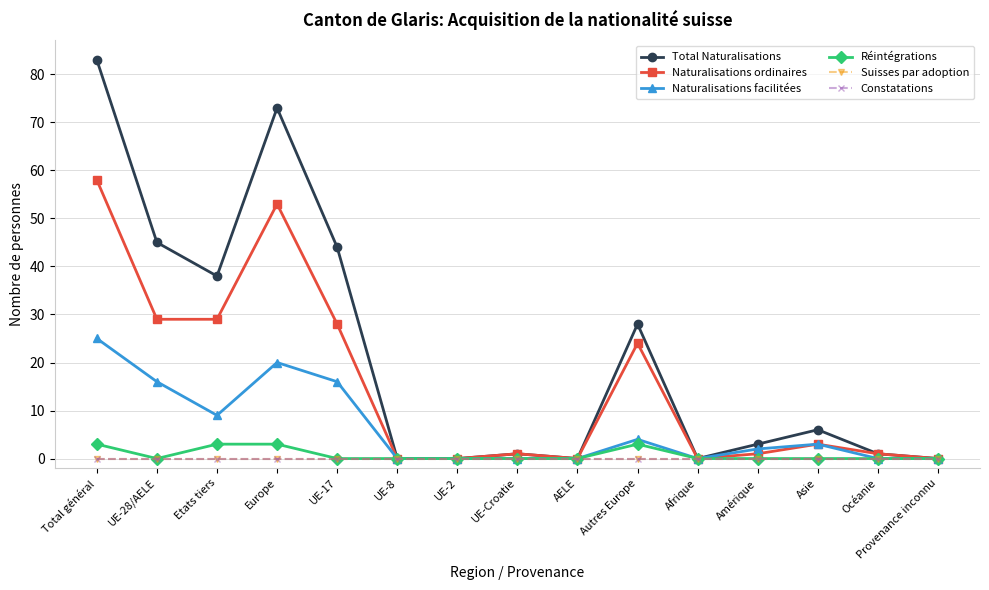

How many lines are shown in the chart?

6